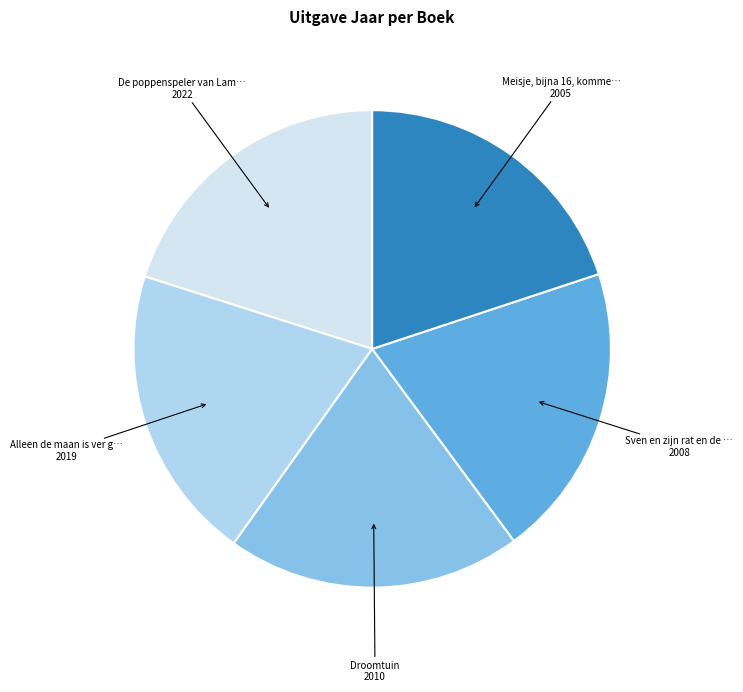

Is there a majority slice in this chart?

No